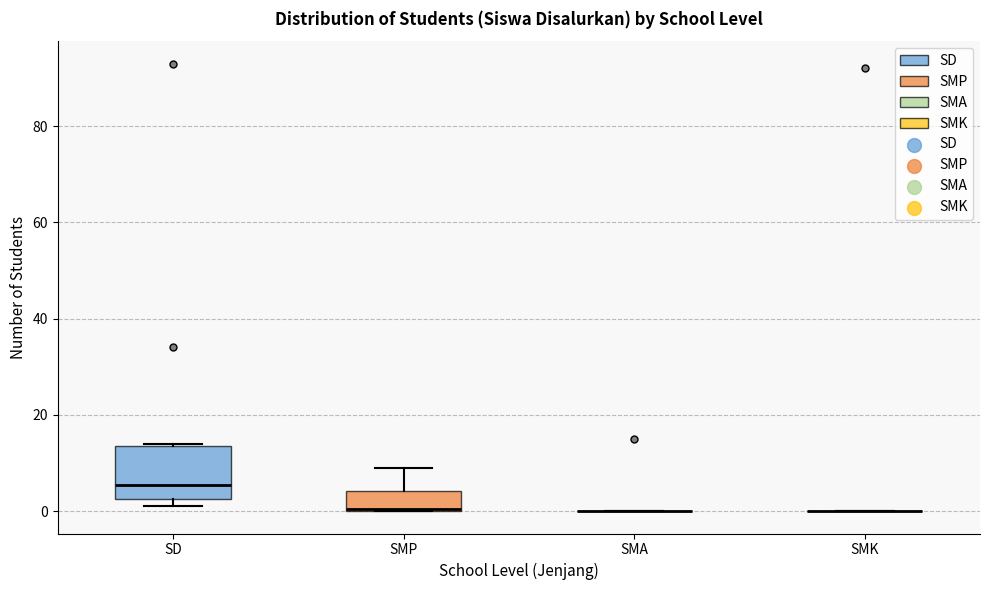

Which box is the tallest, from its lower edge to its upper edge?

SD